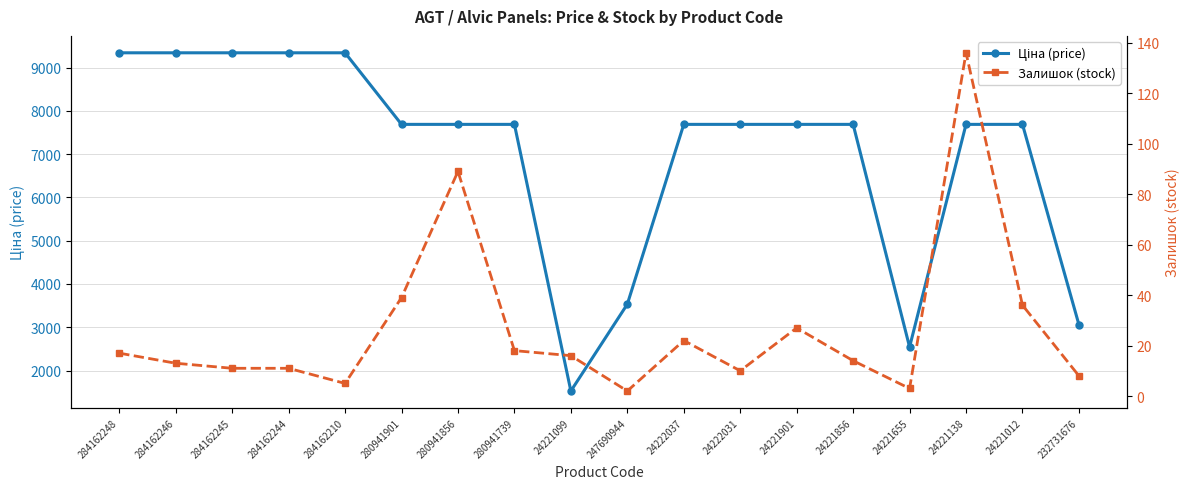

Is it true that Залишок (stock) equals 13.0 at 284162246?

True